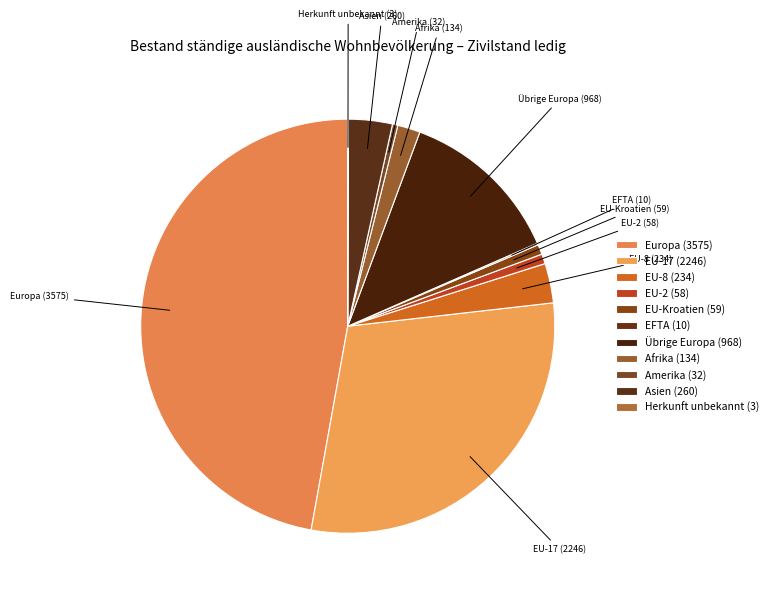

Is the sum of Asien (260) and Amerika (32) greater than half?

No